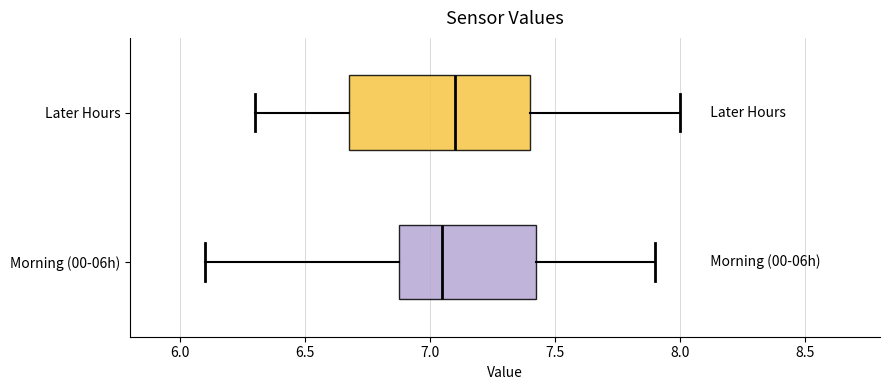

Reading bottom to top, transcribe this box plot: for each box, give where its median line is, the range the box spans, and where its two whiskers end, as read against the x-axis. The values are not printed on the chart, so give them approximately, as read against the axis.

Morning (00-06h): median 7.05, box 6.90 to 7.45, whiskers 6.10 to 7.90
Later Hours: median 7.10, box 6.70 to 7.40, whiskers 6.30 to 8.00